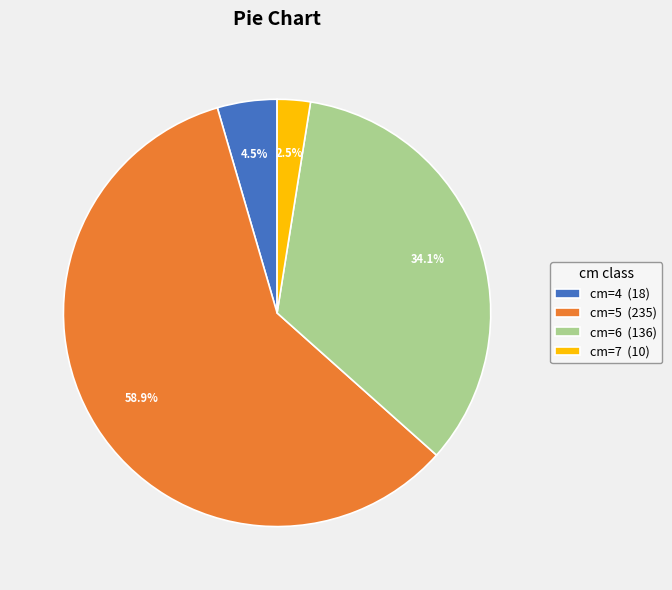

What is the majority slice?

cm=5